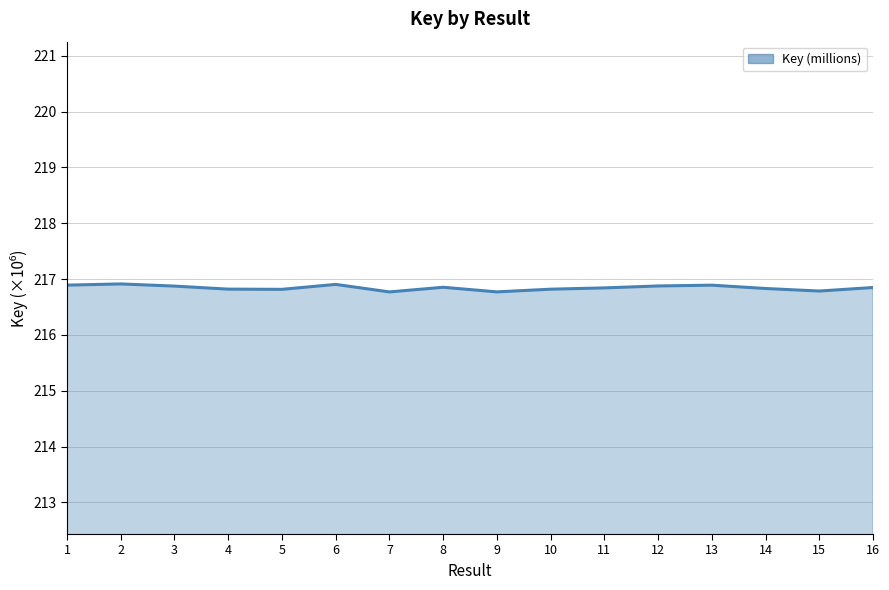

What is the average value?

216.8